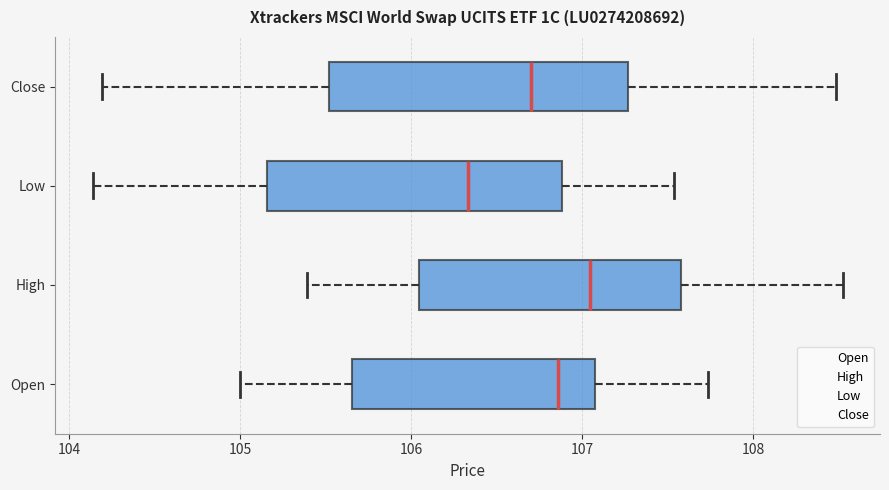

Reading bottom to top, transcribe this box plot: for each box, give where its median line is, the range the box spans, and where its two whiskers end, as read against the x-axis. The values are not printed on the chart, so give them approximately, as read against the axis.

Open: median 106.9, box 105.7 to 107.1, whiskers 105.0 to 107.7
High: median 107.0, box 106.0 to 107.6, whiskers 105.4 to 108.5
Low: median 106.3, box 105.2 to 106.9, whiskers 104.1 to 107.5
Close: median 106.7, box 105.5 to 107.3, whiskers 104.2 to 108.5